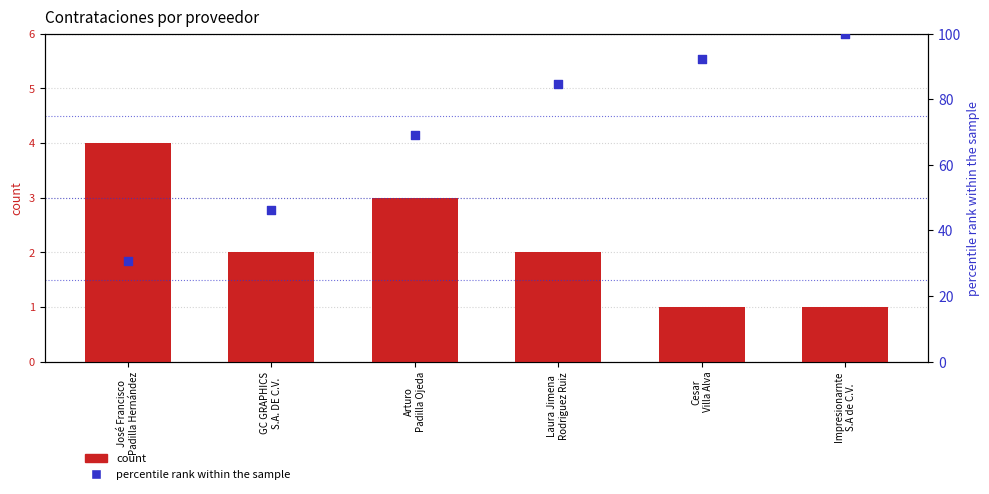

At how many categories does at least one series exceed 59?

4